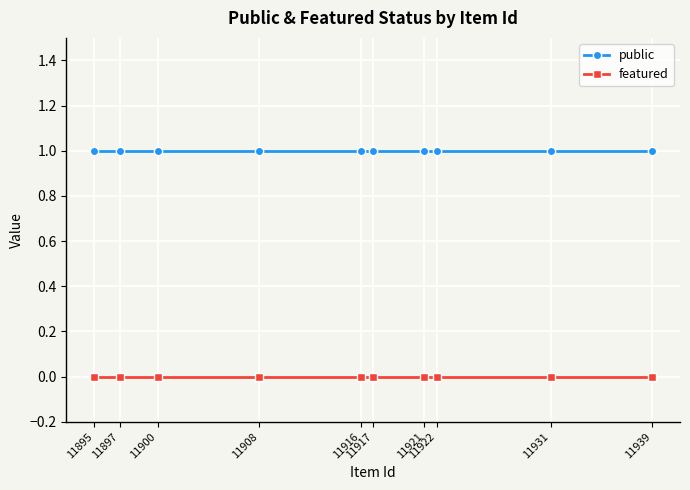

List the series in order of their peak value, lowest first.

featured, public